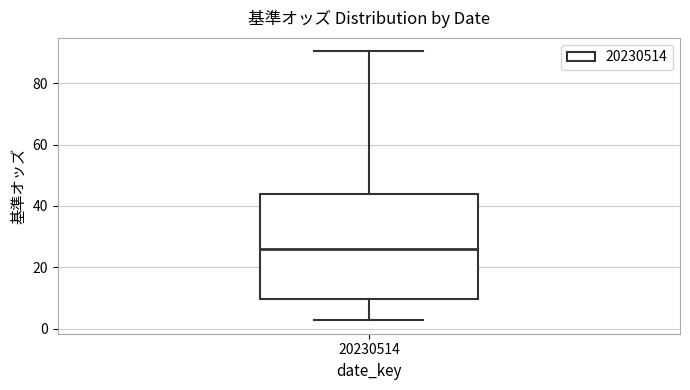

Where does the upper whisker of the box at x = 20230514 end on the y-axis? The values are not printed on the chart, so give them approximately, as read against the axis.

90